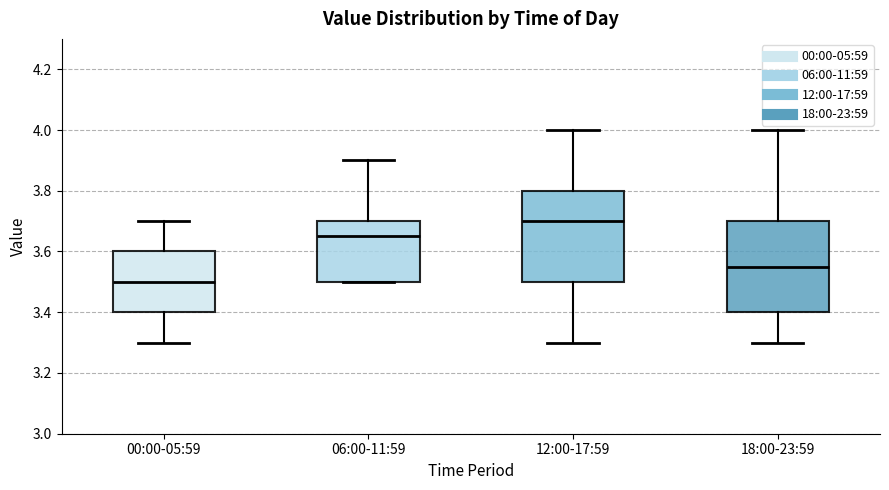

Which box has the lowest median line?

00:00-05:59